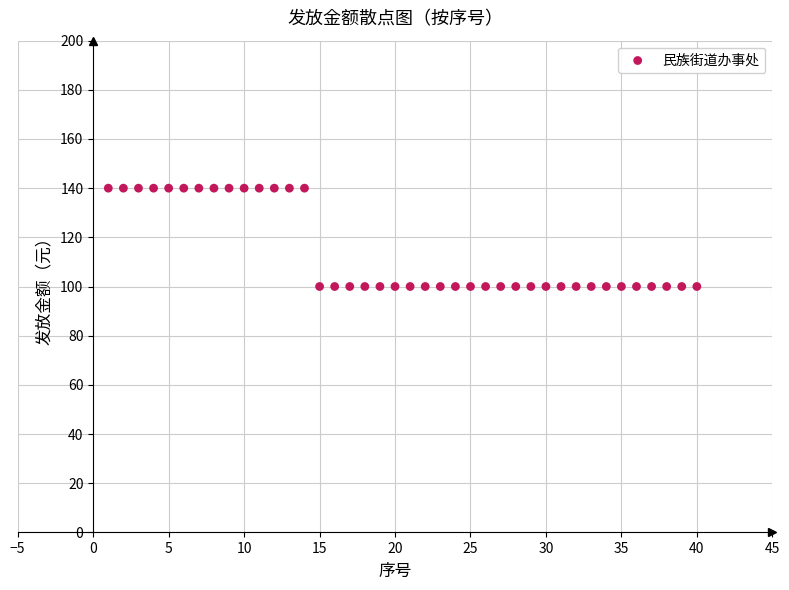

What is the range of Y values (max minus min)?

40